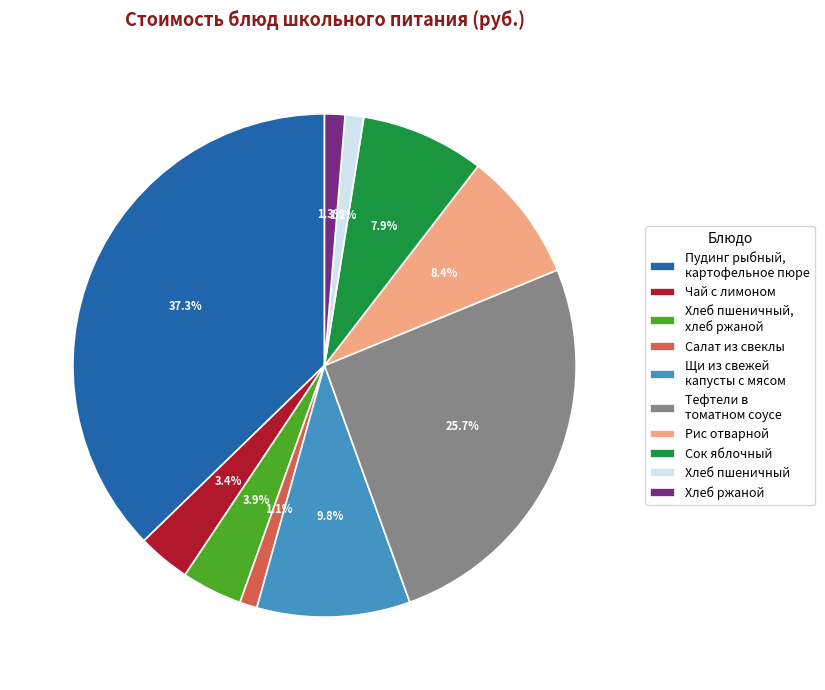

Rank the categories by value from highest to lowest.

Пудинг рыбный, картофельное пюре, Тефтели в томатном соусе, Щи из свежей капусты с мясом, Рис отварной, Сок яблочный, Хлеб пшеничный, хлеб ржаной, Чай с лимоном, Хлеб ржаной, Хлеб пшеничный, Салат из свеклы